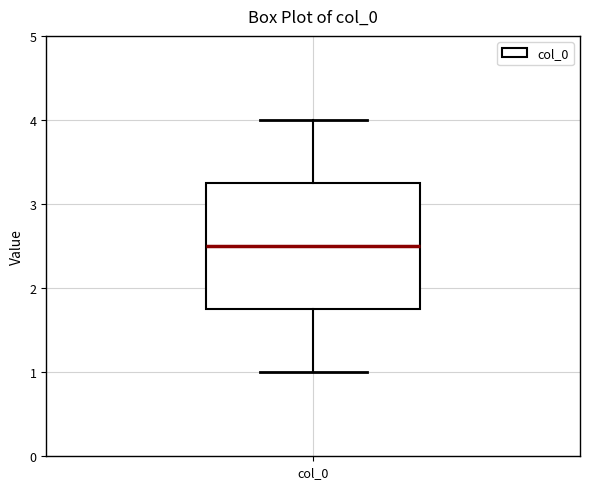

Transcribe this box plot: give where the median line is, the range the box spans, and where the two whiskers end, as read against the y-axis. The values are not printed on the chart, so give them approximately, as read against the axis.

median 2.5, box 1.8 to 3.3, whiskers 1.0 to 4.0